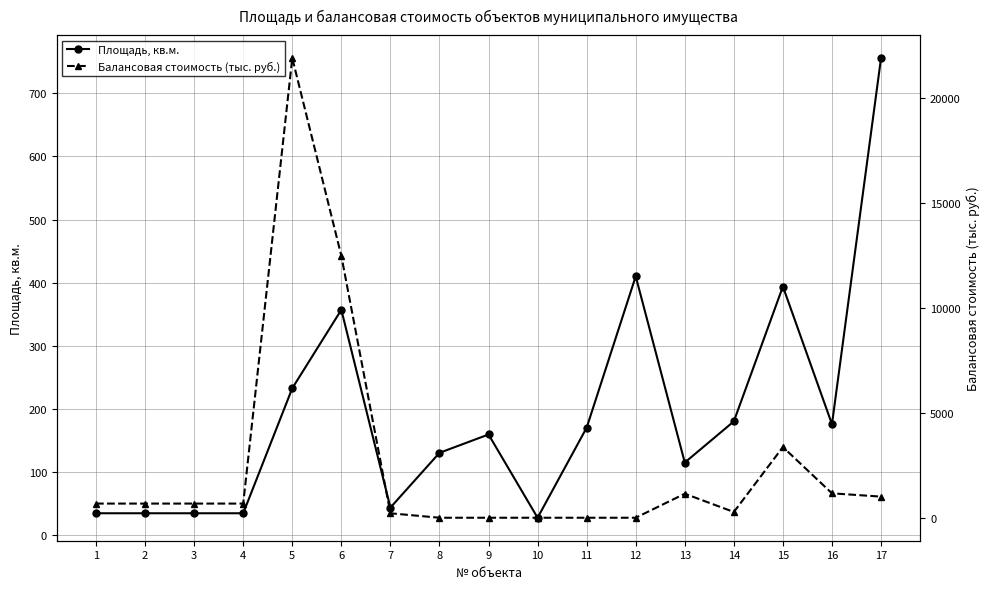

How many categories are shown in the chart?

17